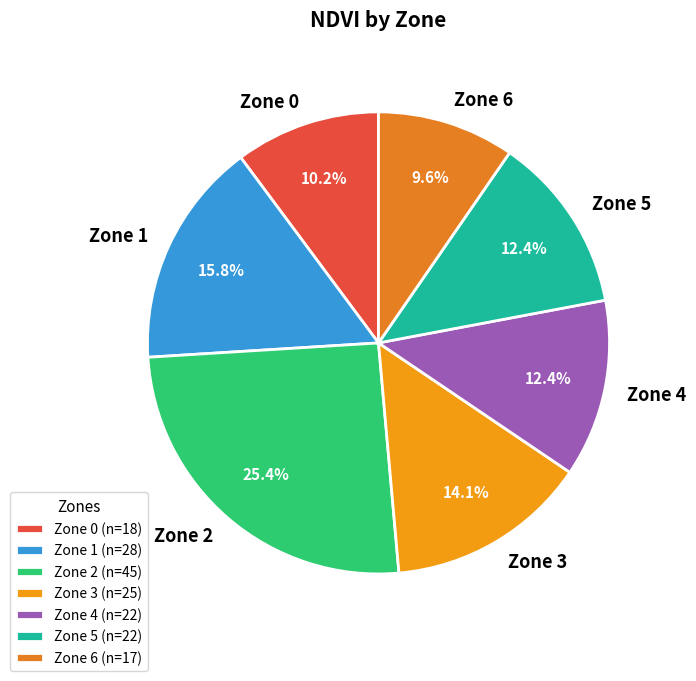

Which has a higher value, Zone 1 or Zone 5?

Zone 1